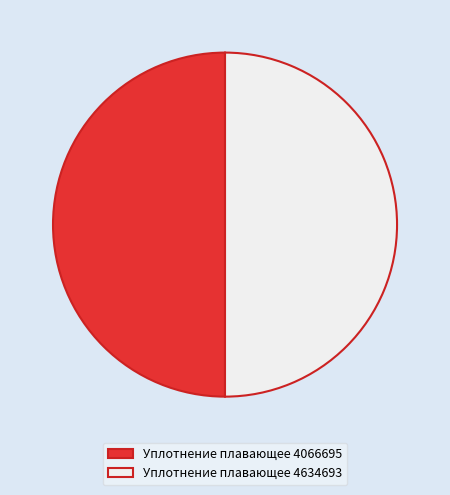

Approximately how many times larger is the value at Уплотнение плавающее 4066695 compared to Уплотнение плавающее 4634693?

1.0